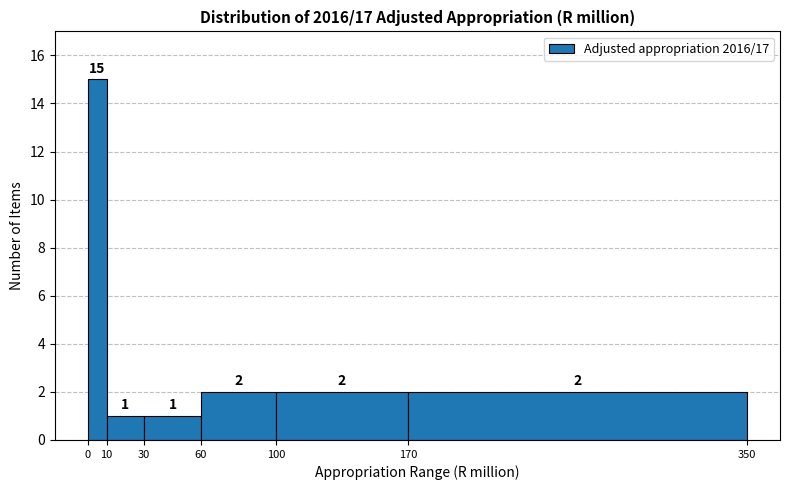

Over which range of the x-axis is the bar tallest?

0 to 10